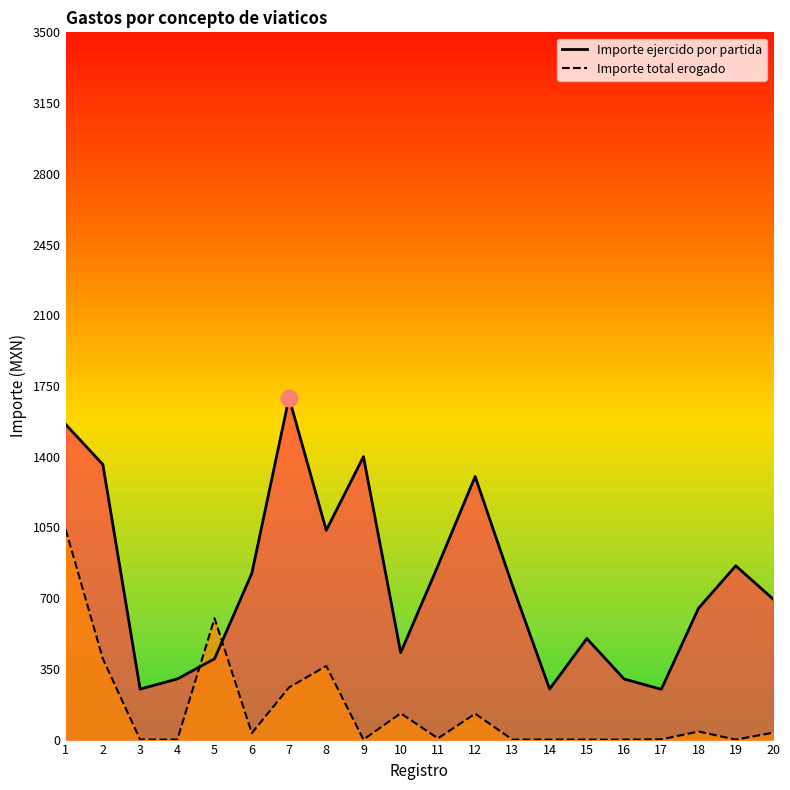

Reading left to right, extract all data points from this chart.

Importe ejercido por partida: 1560.0	1361.3	250.0	300.0	400.0	822.0	1692.0	1035.7	1400.0	430.0	860.0	1302.0	763.0	250.0	500.0	300.0	248.8	650.0	860.0	696.1
Importe total erogado: 1040.0	400.0	0.0	0.0	600.0	32.0	258.0	364.2	0.0	130.0	6.0	128.0	0.0	0.0	0.0	0.0	1.2	40.0	0.0	33.9